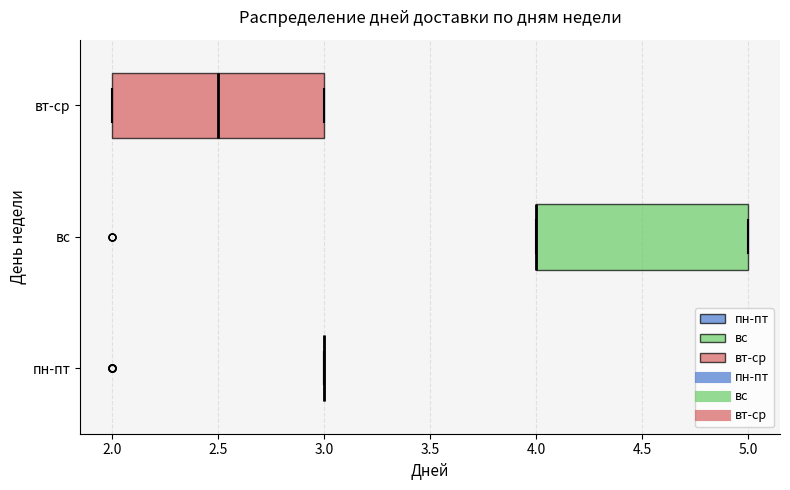

Reading bottom to top, read every box against the x-axis: the position of its median line, the range the box covers, and the ends of its whiskers. The values are not printed on the chart, so give them approximately, as read against the axis.

пн-пт: box collapsed to a line at 3.0, whiskers 3.0 to 3.0
вс: median 4.0 (drawn on the box's left edge), box 4.0 to 5.0, whiskers 4.0 to 5.0
вт-ср: median 2.5, box 2.0 to 3.0, whiskers 2.0 to 3.0